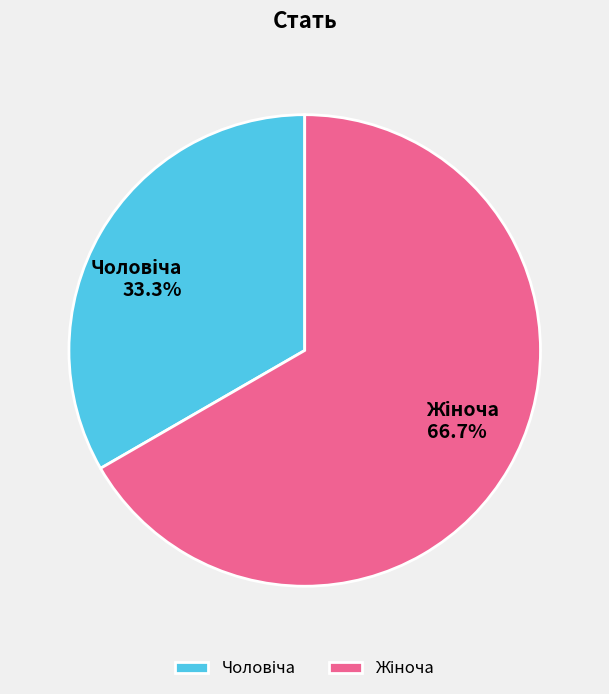

Is there any slice that represents more than half of the pie?

Yes